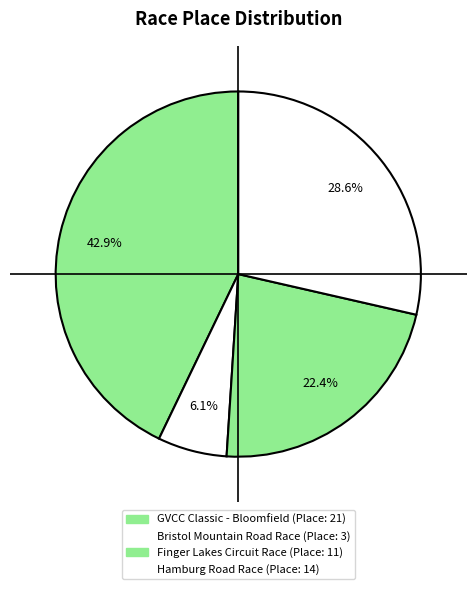

Is there a majority slice in this chart?

No